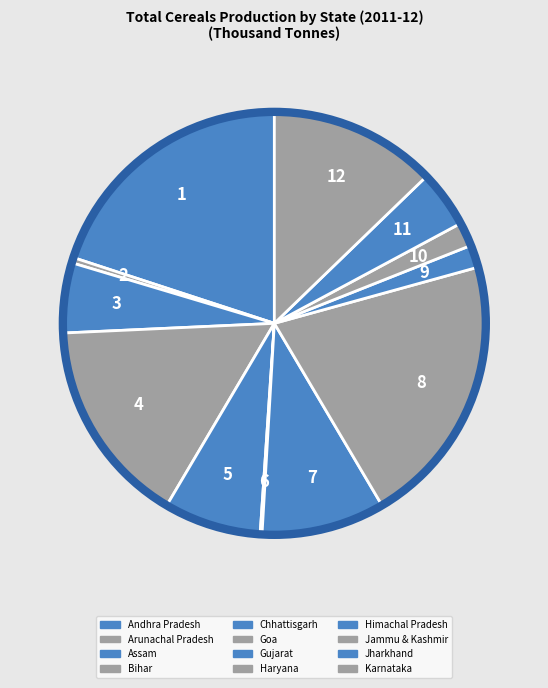

What is the smallest slice in the pie chart?

Goa